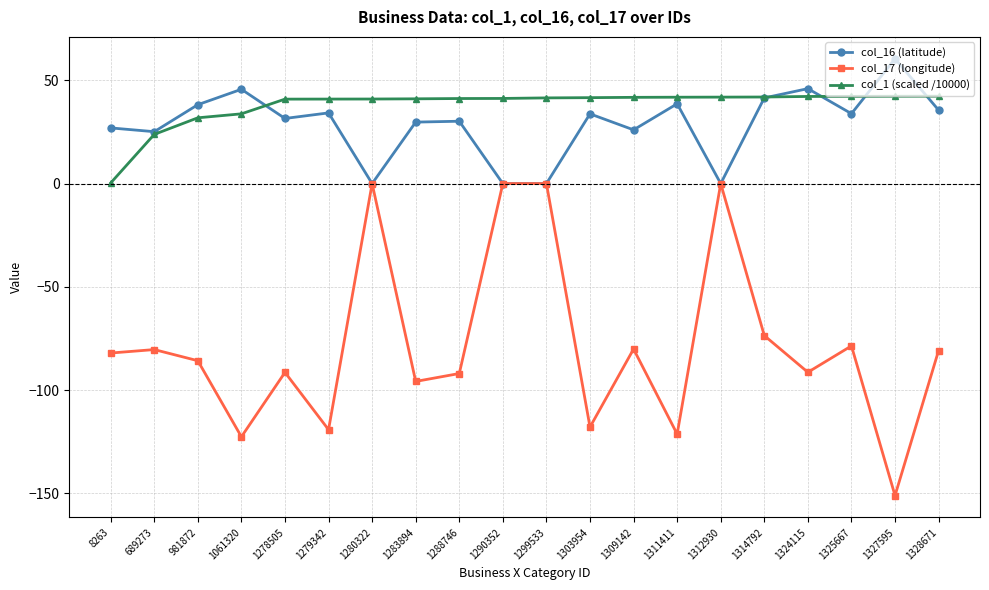

At how many categories does at least one series exceed 4?

20